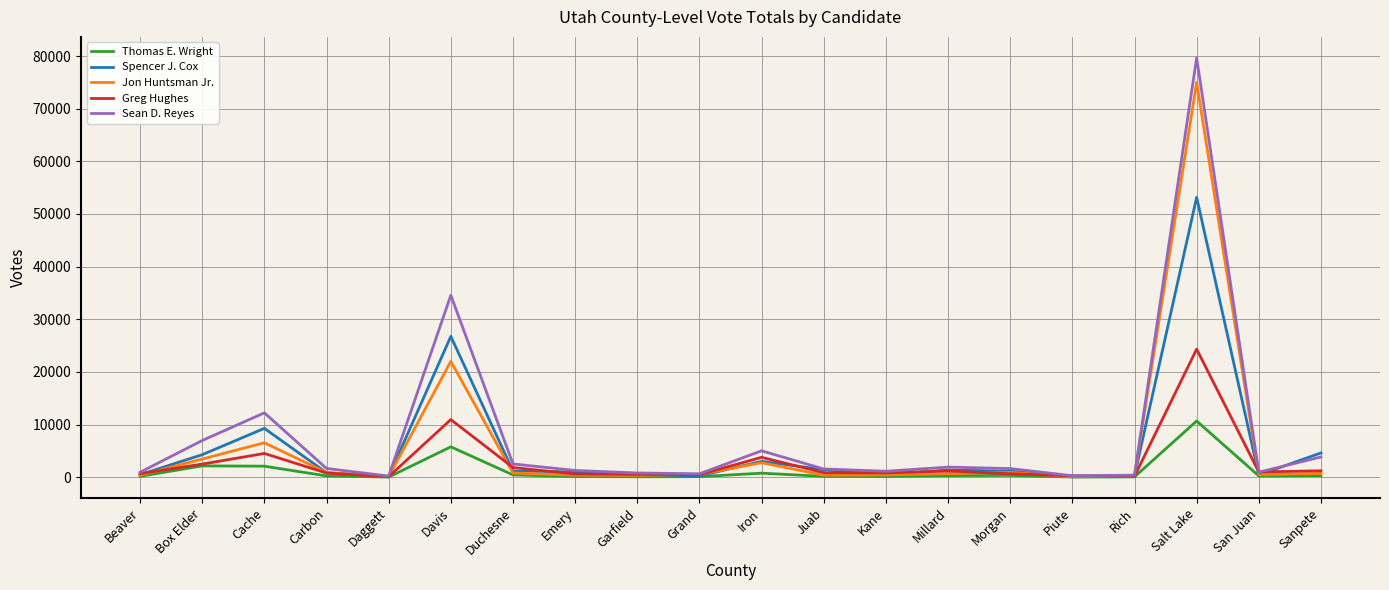

How many series are shown in this chart?

5